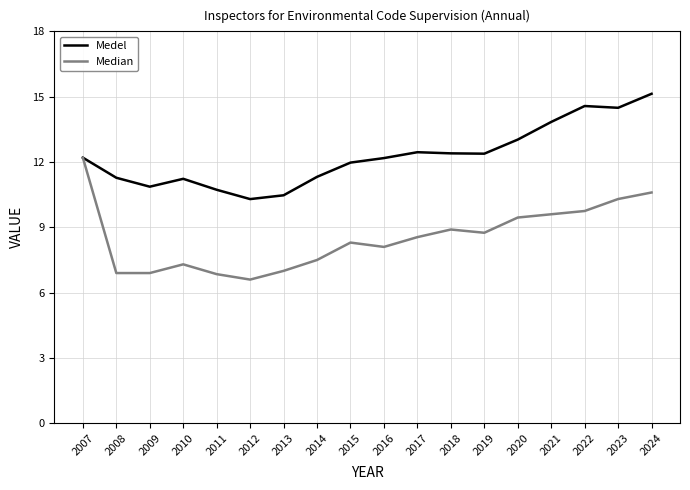

Which category has the highest value across all series?

2024